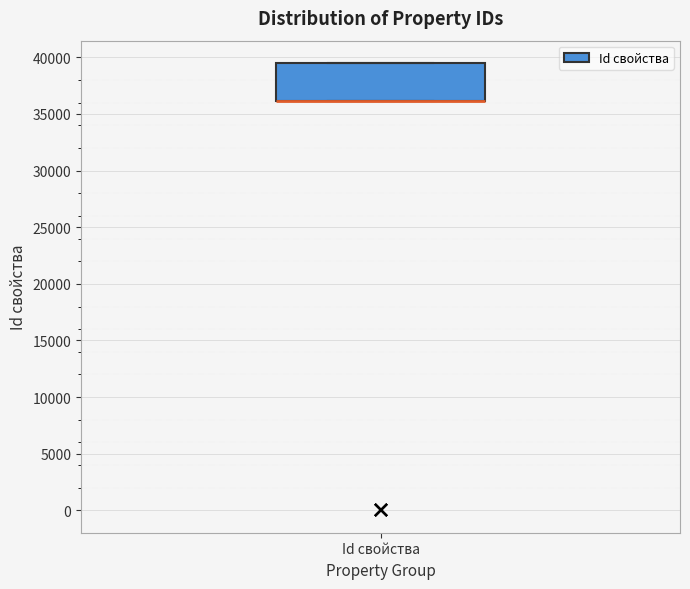

Transcribe this box plot: give where the median line is, the range the box spans, and where the two whiskers end, as read against the y-axis. The values are not printed on the chart, so give them approximately, as read against the axis.

median 36000 (drawn on the box's lower edge), box 36000 to 39500, whiskers 36000 to 39500